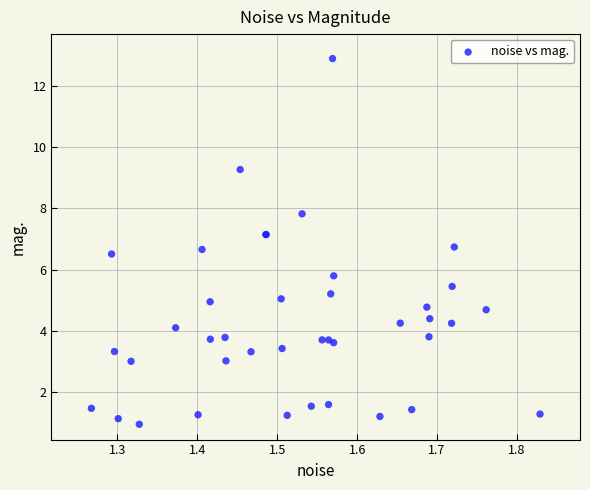

What Y value in the scatter plot is closest to 6?

5.8